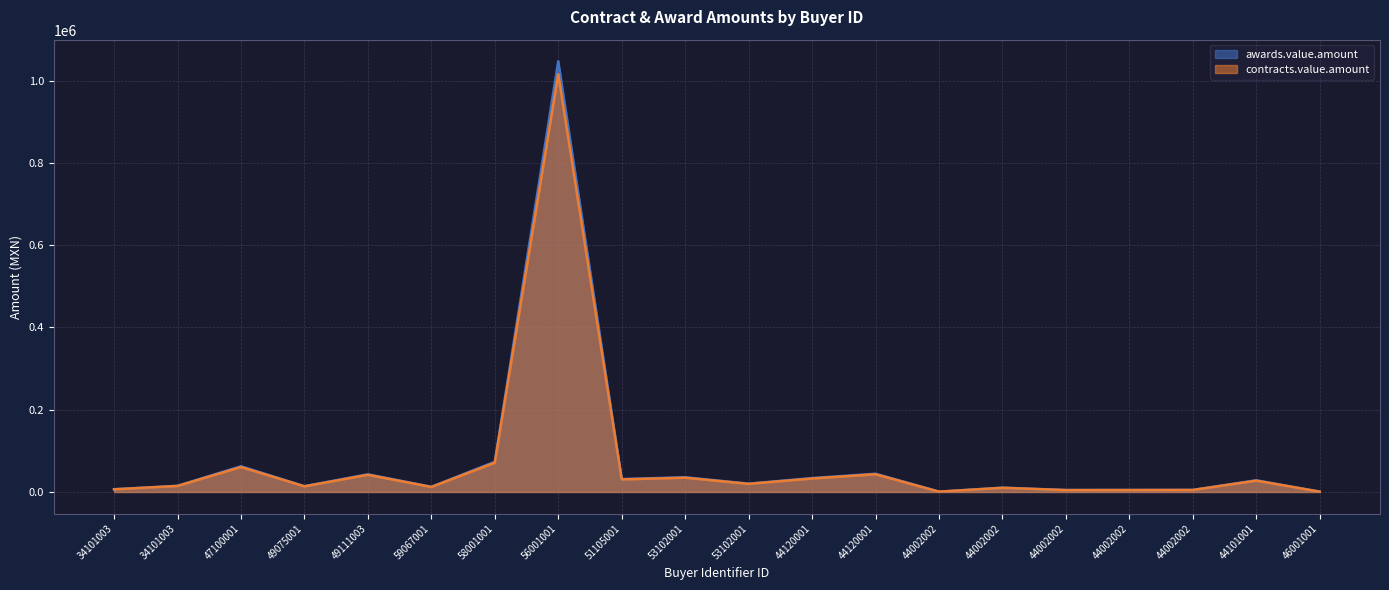

Rank the series at 44002002 from highest to lowest value.

awards.value.amount, contracts.value.amount